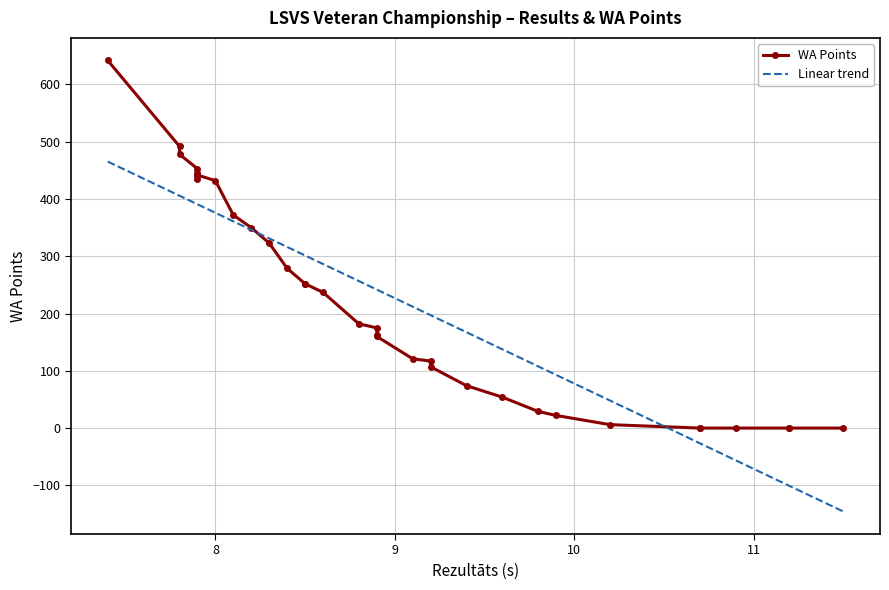

What is the lowest value of the Linear trend series?

-145.6